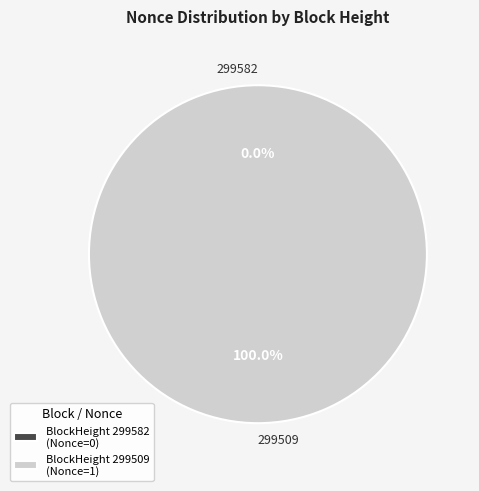

How many slices are in this pie chart?

2